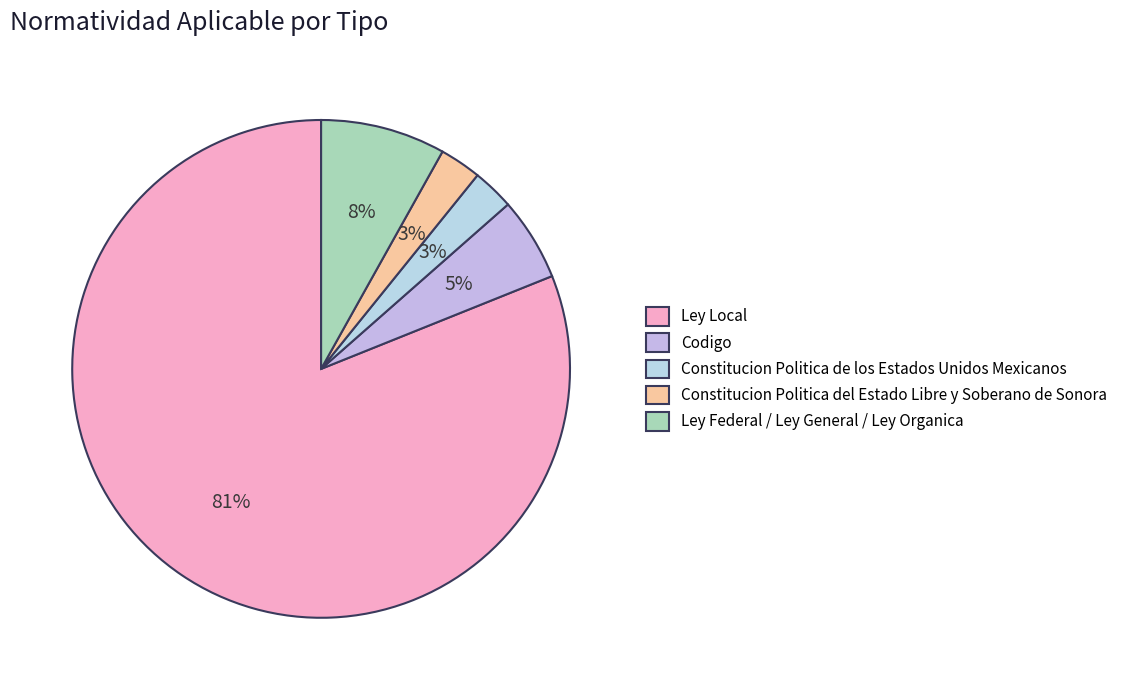

Is there a majority slice in this chart?

Yes